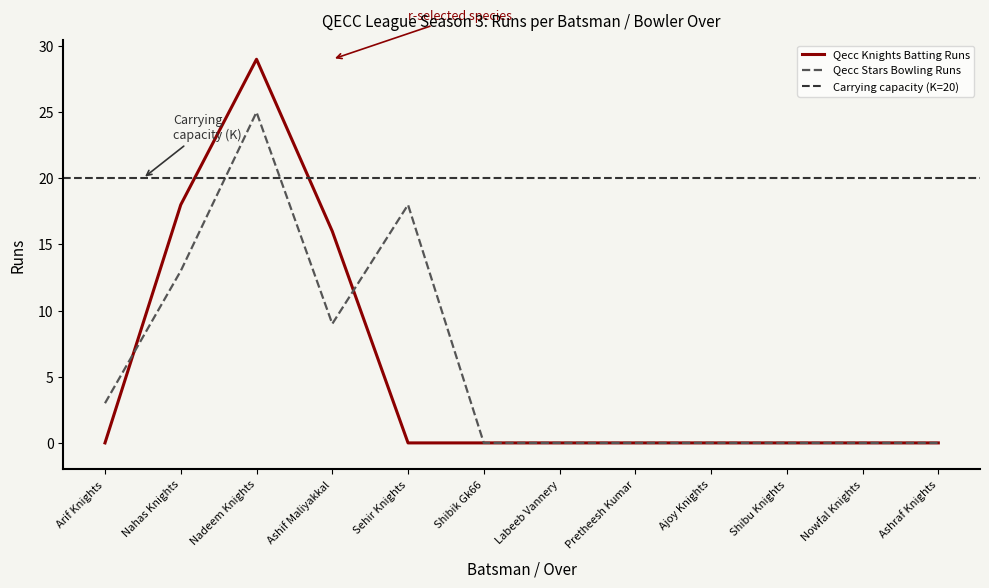

At which label does Qecc Stars Bowling Runs reach its minimum?

Shibik Gk66